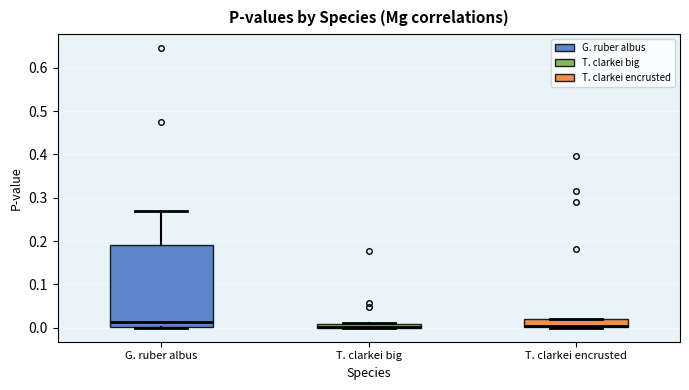

Where is the upper edge of the box for T. clarkei encrusted on the y-axis? The values are not printed on the chart, so give them approximately, as read against the axis.

0.02